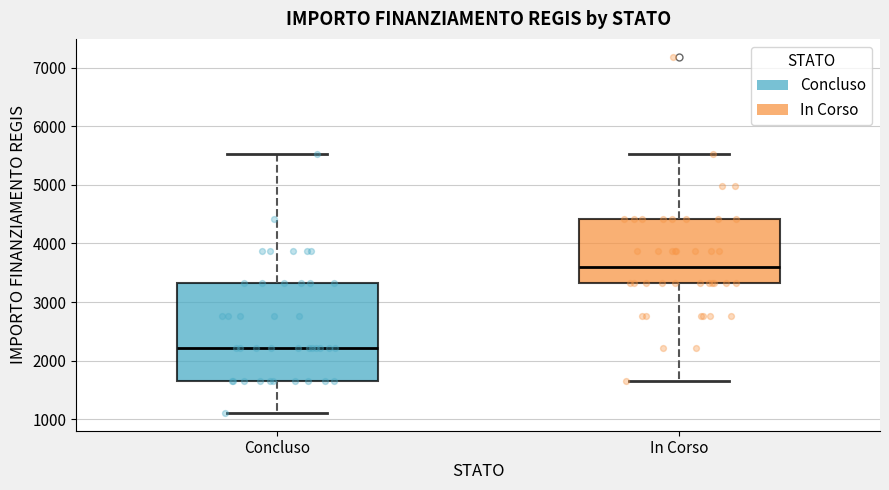

Reading left to right, transcribe this box plot: for each box, give where its median line is, the range the box spans, and where its two whiskers end, as read against the y-axis. The values are not printed on the chart, so give them approximately, as read against the axis.

Concluso: median 2200, box 1700 to 3300, whiskers 1100 to 5500
In Corso: median 3600, box 3300 to 4400, whiskers 1700 to 5500